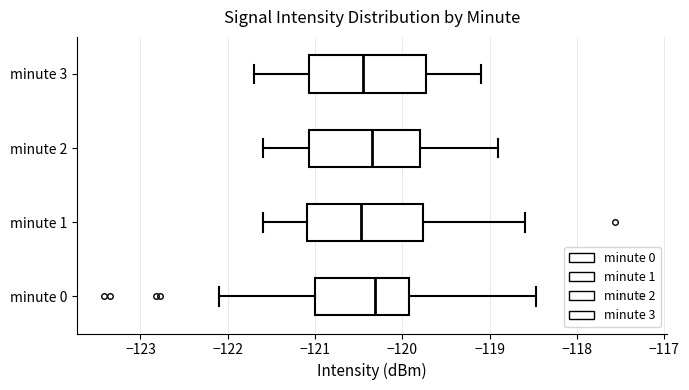

Reading bottom to top, read every box against the x-axis: the position of its median line, the range the box covers, and the ends of its whiskers. The values are not printed on the chart, so give them approximately, as read against the axis.

minute 0: median -120.3, box -121.0 to -119.9, whiskers -122.1 to -118.5
minute 1: median -120.5, box -121.1 to -119.8, whiskers -121.6 to -118.6
minute 2: median -120.3, box -121.1 to -119.8, whiskers -121.6 to -118.9
minute 3: median -120.4, box -121.1 to -119.7, whiskers -121.7 to -119.1